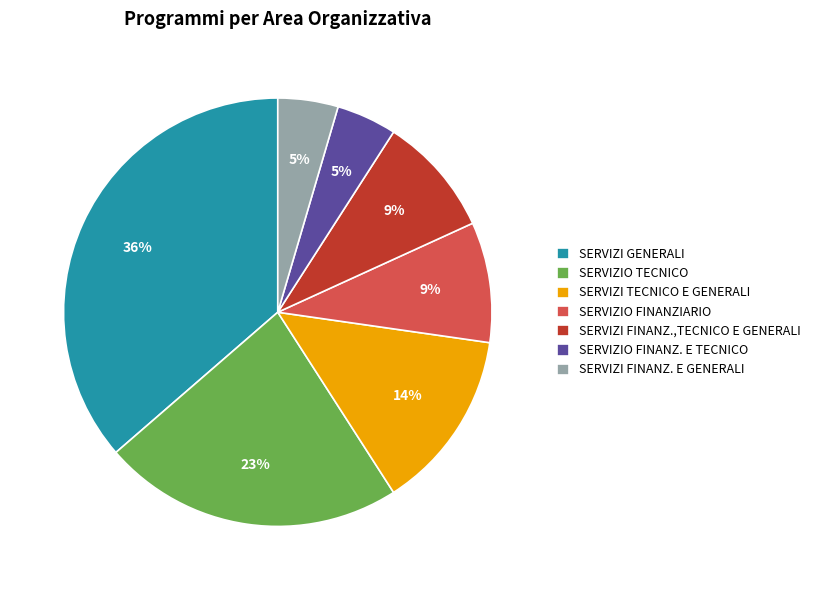

What percentage is the SERVIZI FINANZ. E GENERALI slice, to the nearest percent?

5%